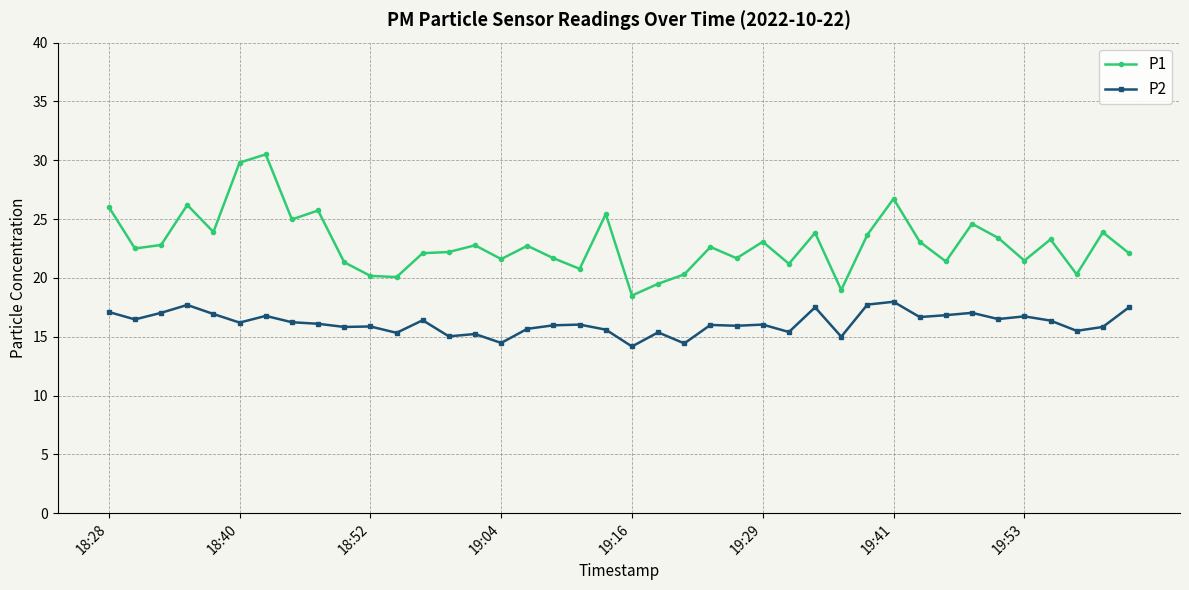

What is the maximum value for P1?

30.5